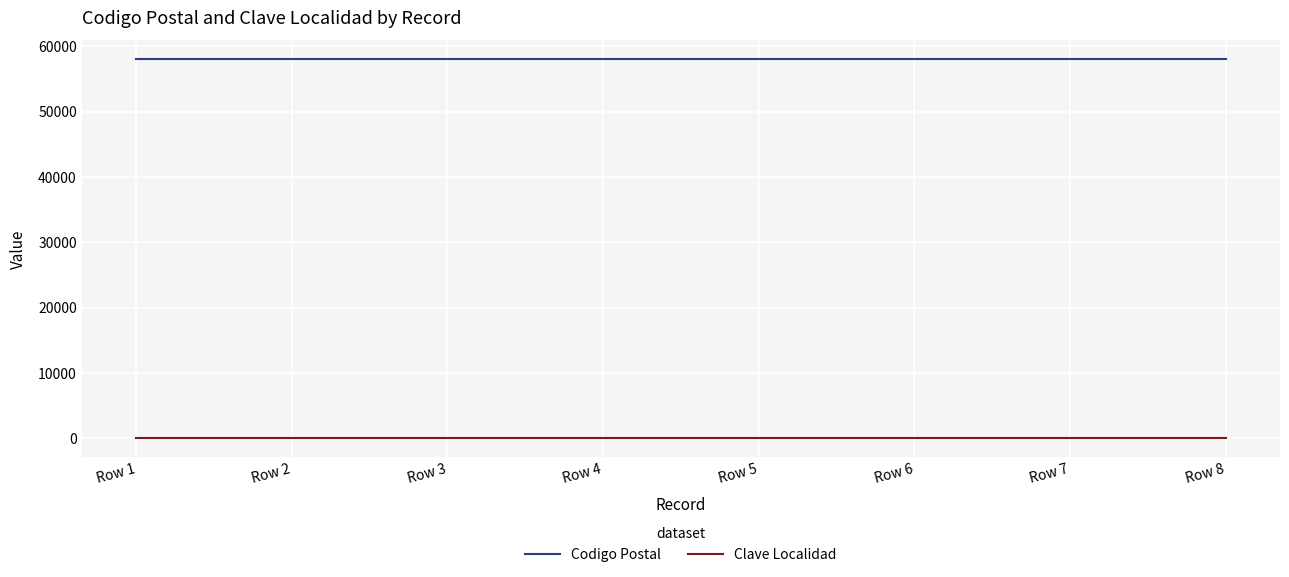

The value of Codigo Postal at Row 1 is 58000. True or false?

True